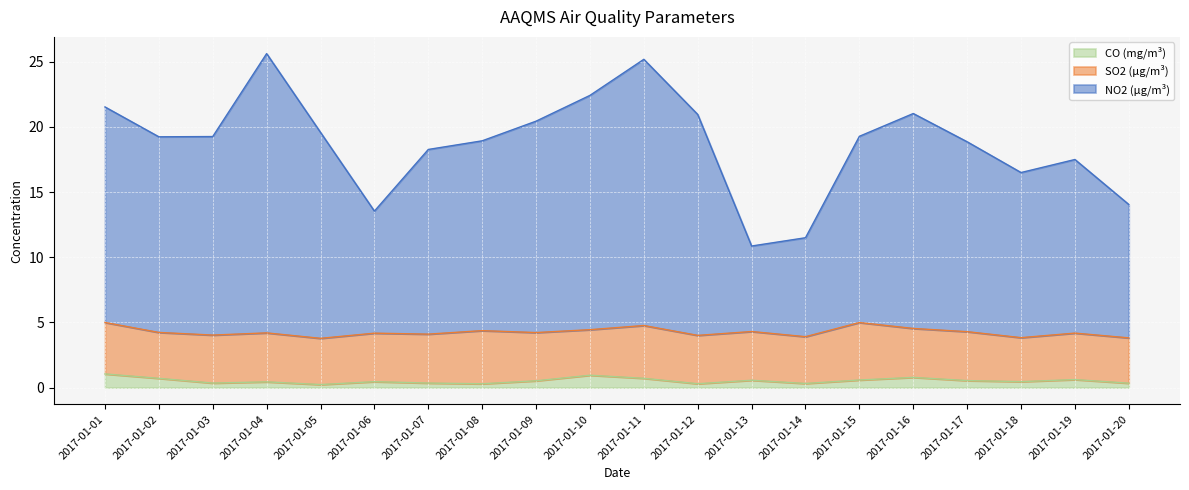

What is the maximum value for CO (mg/m³)?

1.1